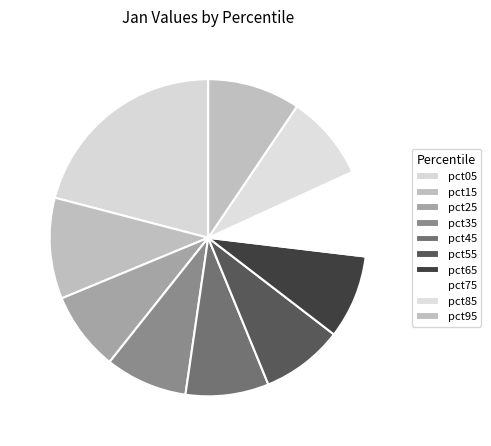

How many slices are in this pie chart?

10